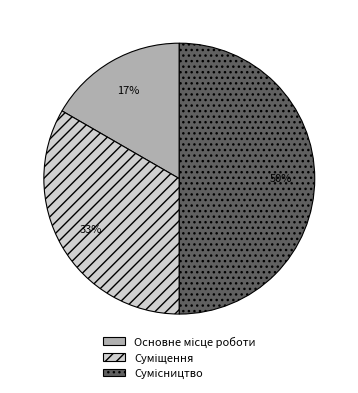

To the nearest percent, what is the difference between the largest and smallest slice percentages?

33%